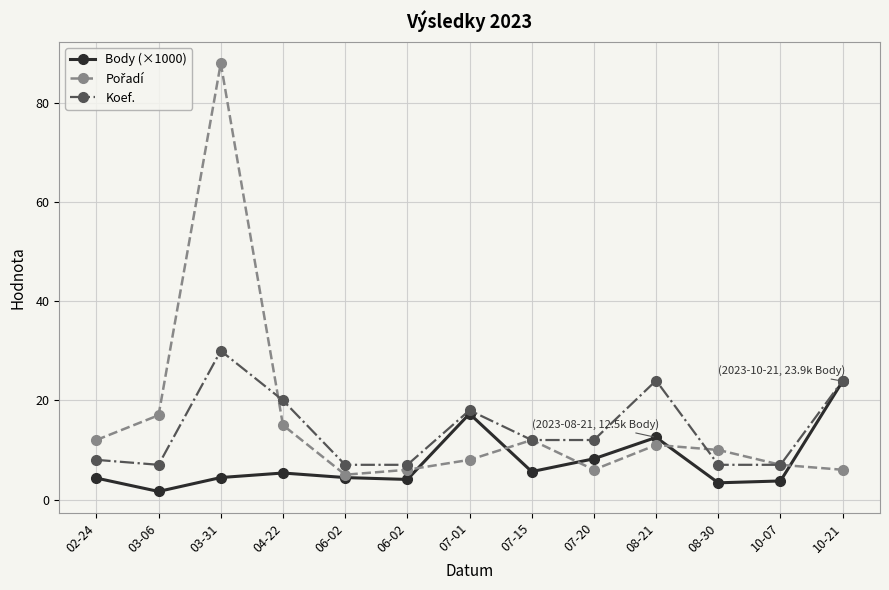

Which series has the largest total across all categories?

Pořadí